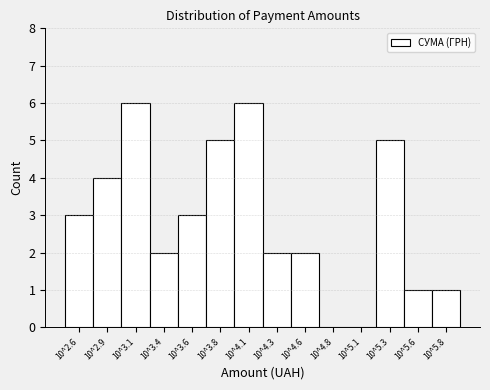

Reading left to right, list all the values displayed in this chart.

10^2.6=3	10^2.9=4	10^3.1=6	10^3.4=2	10^3.6=3	10^3.8=5	10^4.1=6	10^4.3=2	10^4.6=2	10^4.8=0	10^5.1=0	10^5.3=5	10^5.6=1	10^5.8=1